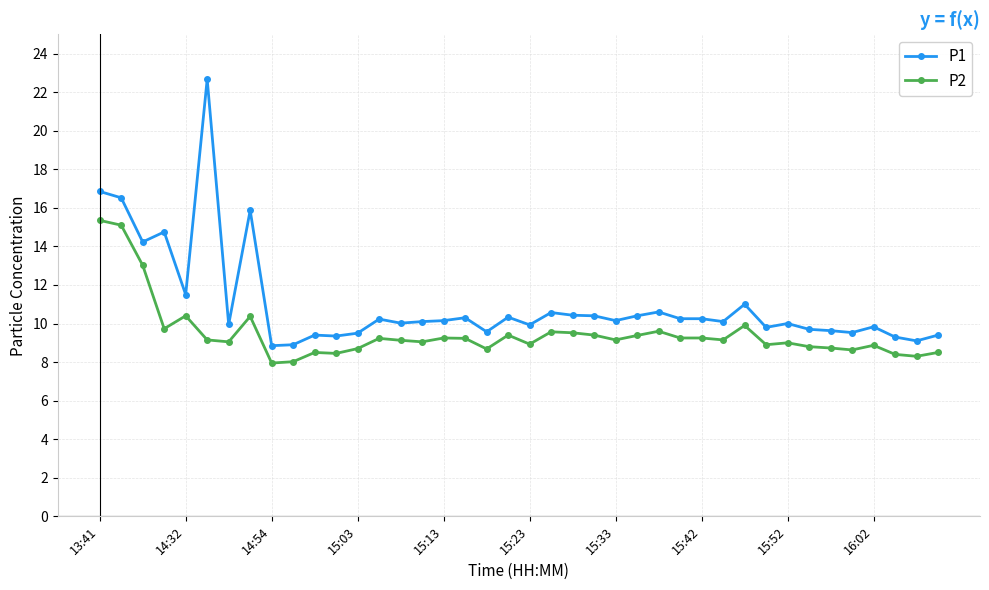

What is the value of the P1 point at the 34th from the left?

9.7